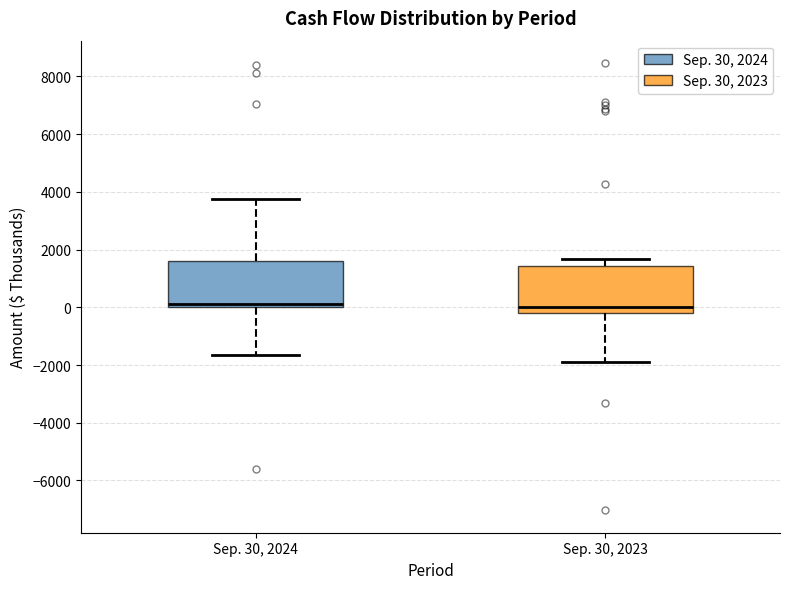

Where does the median line of the box for Sep. 30, 2024 sit on the y-axis? The values are not printed on the chart, so give them approximately, as read against the axis.

200